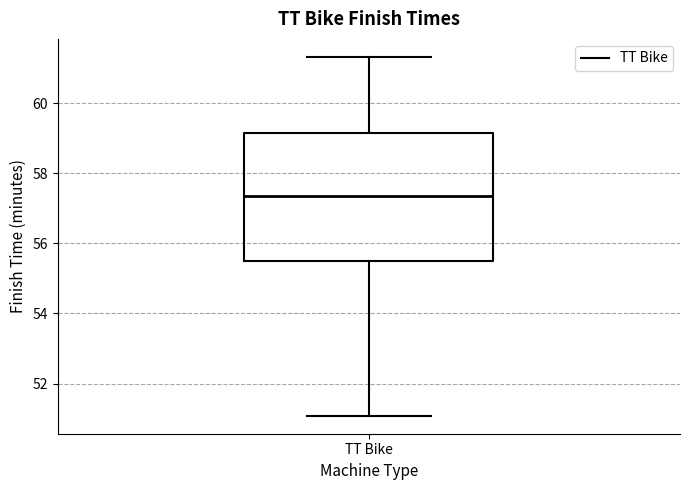

Transcribe this box plot: give where the median line is, the range the box spans, and where the two whiskers end, as read against the y-axis. The values are not printed on the chart, so give them approximately, as read against the axis.

median 57.4, box 55.6 to 59.2, whiskers 51.0 to 61.4